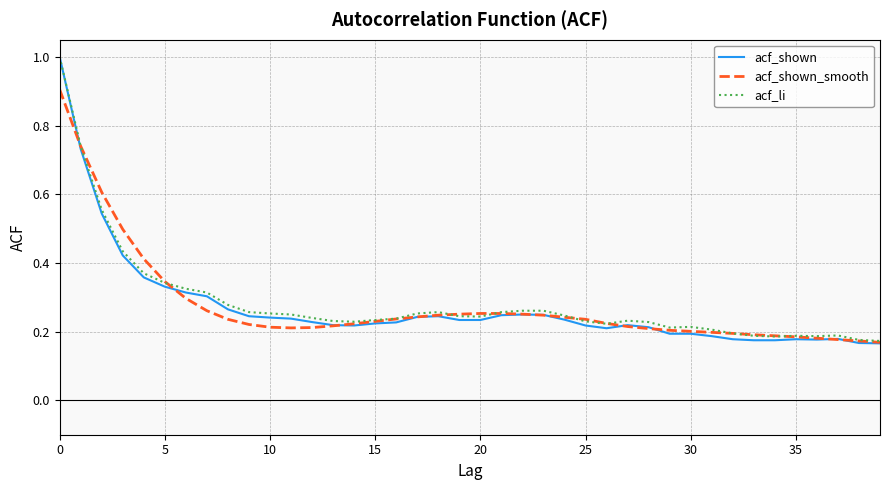

Which series has the largest range (max minus min)?

acf_shown